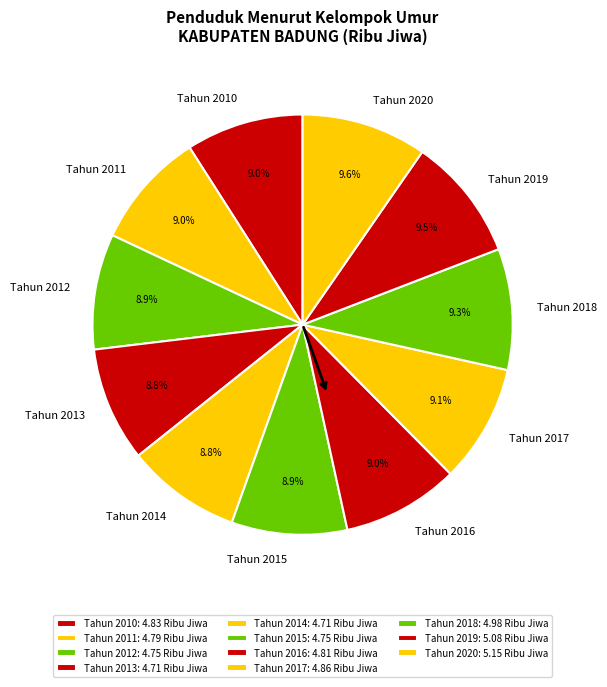

Between Tahun 2020 and Tahun 2015, which is larger?

Tahun 2020